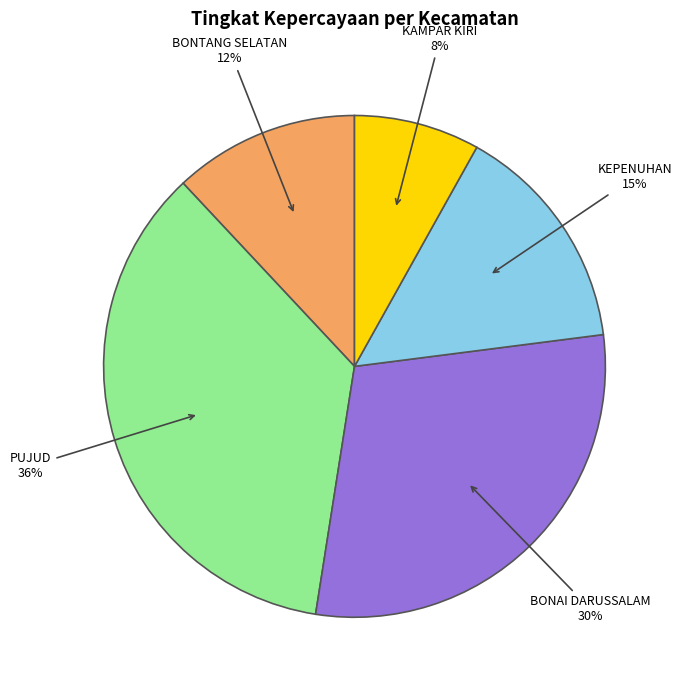

Is there any slice that represents more than half of the pie?

No